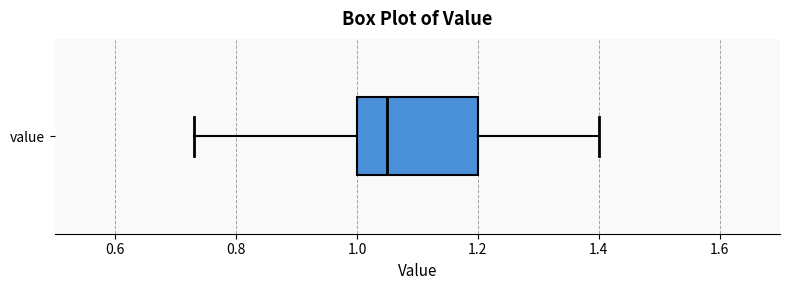

Read this box plot against the x-axis: the position of the median line, the range covered by the box, and the ends of both whiskers. The values are not printed on the chart, so give them approximately, as read against the axis.

median 1.06, box 1.00 to 1.20, whiskers 0.74 to 1.40